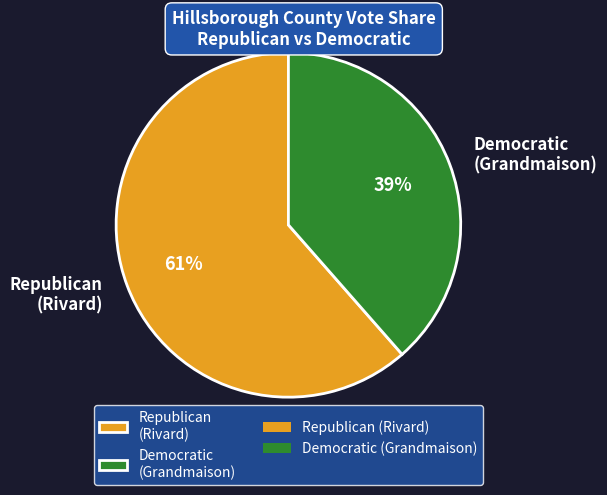

Approximately how many times larger is the value at Republican (Rivard) compared to Democratic (Grandmaison)?

1.6